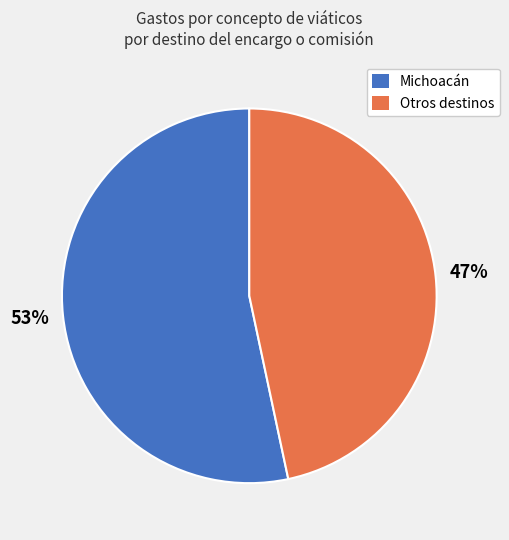

To the nearest percent, what is the average slice percentage?

50%